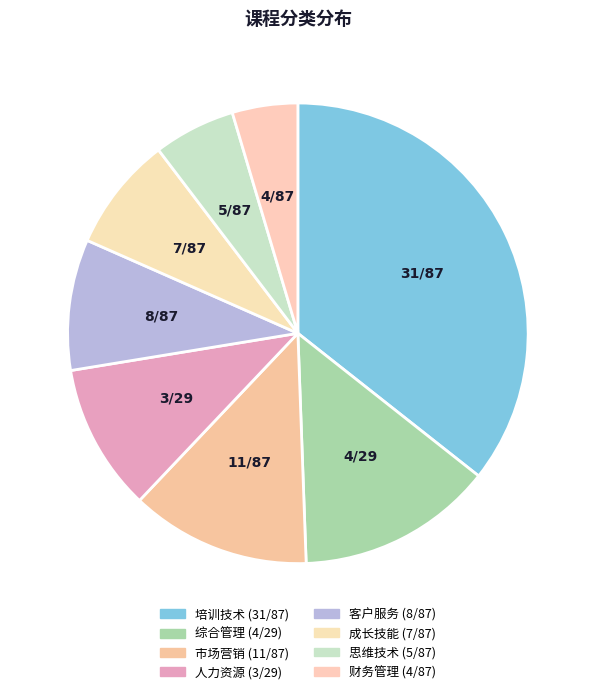

How many segments does this pie chart have?

8